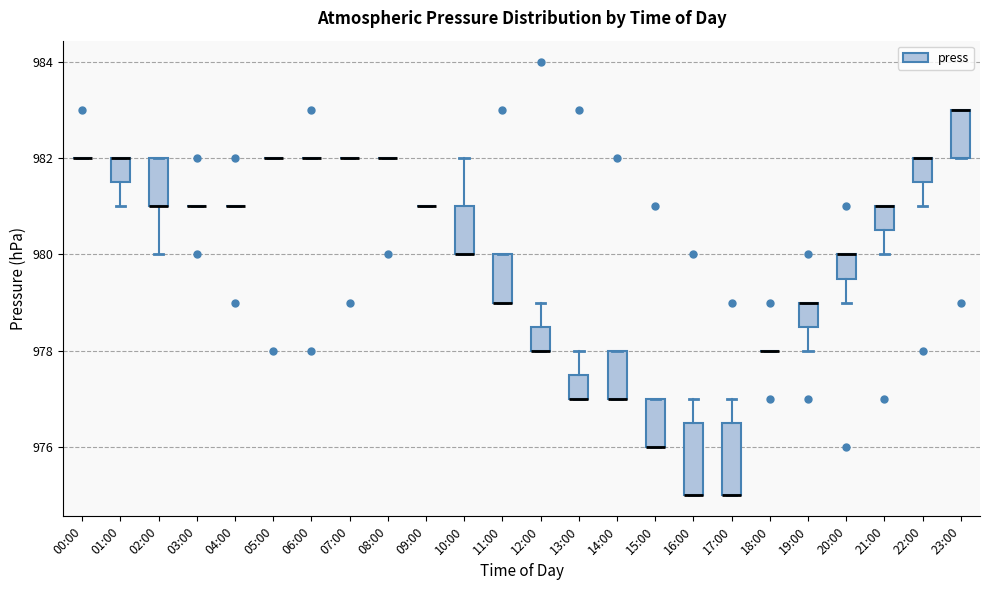

Reading left to right, transcribe this box plot: for each box, give where its median line is, the range the box spans, and where its two whiskers end, as read against the y-axis. The values are not printed on the chart, so give them approximately, as read against the axis.

00:00: box collapsed to a line at 982.0, whiskers 982.0 to 982.0
01:00: median 982.0 (drawn on the box's upper edge), box 981.6 to 982.0, whiskers 981.0 to 982.0
02:00: median 981.0 (drawn on the box's lower edge), box 981.0 to 982.0, whiskers 980.0 to 982.0
03:00: box collapsed to a line at 981.0, whiskers 981.0 to 981.0
04:00: box collapsed to a line at 981.0, whiskers 981.0 to 981.0
05:00: box collapsed to a line at 982.0, whiskers 982.0 to 982.0
06:00: box collapsed to a line at 982.0, whiskers 982.0 to 982.0
07:00: box collapsed to a line at 982.0, whiskers 982.0 to 982.0
08:00: box collapsed to a line at 982.0, whiskers 982.0 to 982.0
09:00: box collapsed to a line at 981.0, whiskers 981.0 to 981.0
10:00: median 980.0 (drawn on the box's lower edge), box 980.0 to 981.0, whiskers 980.0 to 982.0
11:00: median 979.0 (drawn on the box's lower edge), box 979.0 to 980.0, whiskers 979.0 to 980.0
12:00: median 978.0 (drawn on the box's lower edge), box 978.0 to 978.6, whiskers 978.0 to 979.0
13:00: median 977.0 (drawn on the box's lower edge), box 977.0 to 977.6, whiskers 977.0 to 978.0
14:00: median 977.0 (drawn on the box's lower edge), box 977.0 to 978.0, whiskers 977.0 to 978.0
15:00: median 976.0 (drawn on the box's lower edge), box 976.0 to 977.0, whiskers 976.0 to 977.0
16:00: median 975.0 (drawn on the box's lower edge), box 975.0 to 976.6, whiskers 975.0 to 977.0
17:00: median 975.0 (drawn on the box's lower edge), box 975.0 to 976.6, whiskers 975.0 to 977.0
18:00: box collapsed to a line at 978.0, whiskers 978.0 to 978.0
19:00: median 979.0 (drawn on the box's upper edge), box 978.6 to 979.0, whiskers 978.0 to 979.0
20:00: median 980.0 (drawn on the box's upper edge), box 979.6 to 980.0, whiskers 979.0 to 980.0
21:00: median 981.0 (drawn on the box's upper edge), box 980.6 to 981.0, whiskers 980.0 to 981.0
22:00: median 982.0 (drawn on the box's upper edge), box 981.6 to 982.0, whiskers 981.0 to 982.0
23:00: median 983.0 (drawn on the box's upper edge), box 982.0 to 983.0, whiskers 982.0 to 983.0